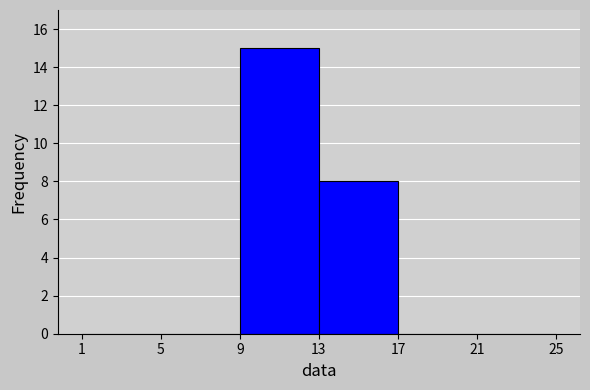

Reading left to right, list every bar in this chart as the range it spans on the x-axis followed by its height. The values are not printed on the chart, so give them approximately, as read against the axis.

1 to 5: 0
5 to 9: 0
9 to 13: 15
13 to 17: 8
17 to 21: 0
21 to 25: 0